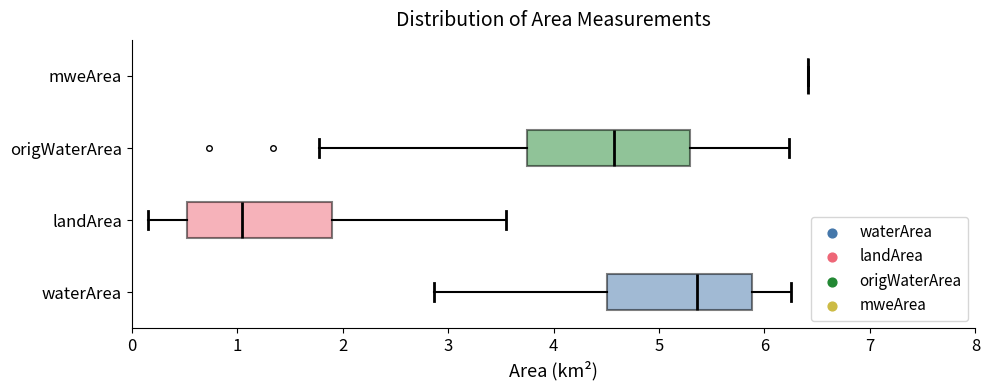

Reading bottom to top, transcribe this box plot: for each box, give where its median line is, the range the box spans, and where its two whiskers end, as read against the x-axis. The values are not printed on the chart, so give them approximately, as read against the axis.

waterArea: median 5.4, box 4.5 to 5.9, whiskers 2.9 to 6.3
landArea: median 1.1, box 0.5 to 1.9, whiskers 0.2 to 3.6
origWaterArea: median 4.6, box 3.7 to 5.3, whiskers 1.8 to 6.2
mweArea: box collapsed to a line at 6.4, whiskers 6.4 to 6.4